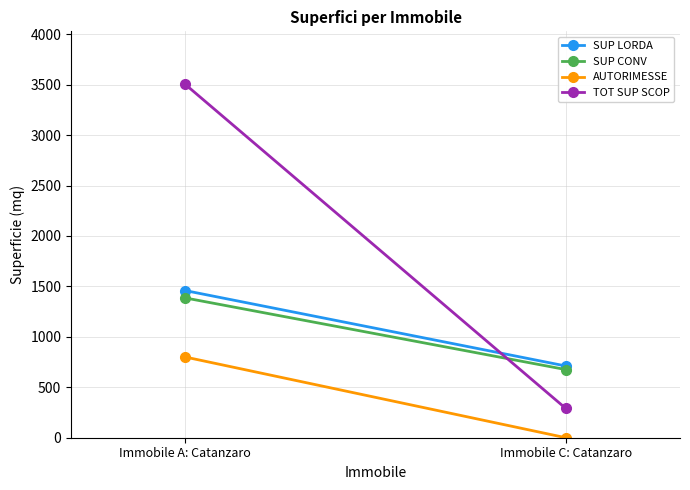

The value of AUTORIMESSE at Immobile C: Catanzaro is 0.0. True or false?

True